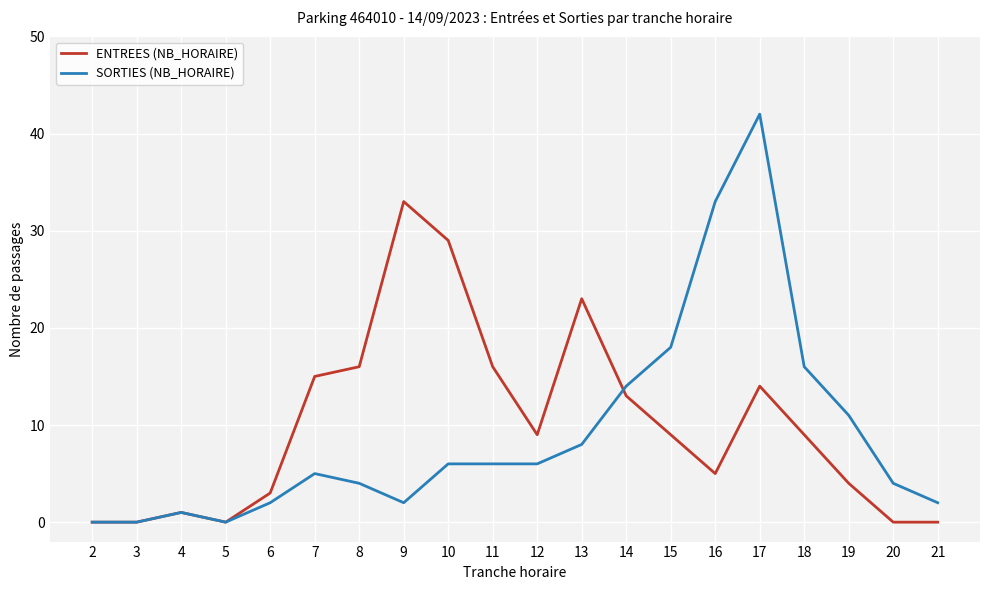

The ENTREES (NB_HORAIRE) series shows 0 at 20. True or false?

True